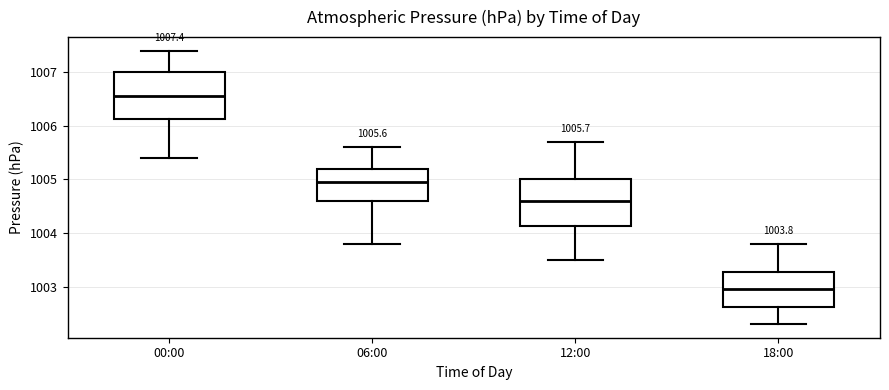

Which box's median line is the highest?

00:00